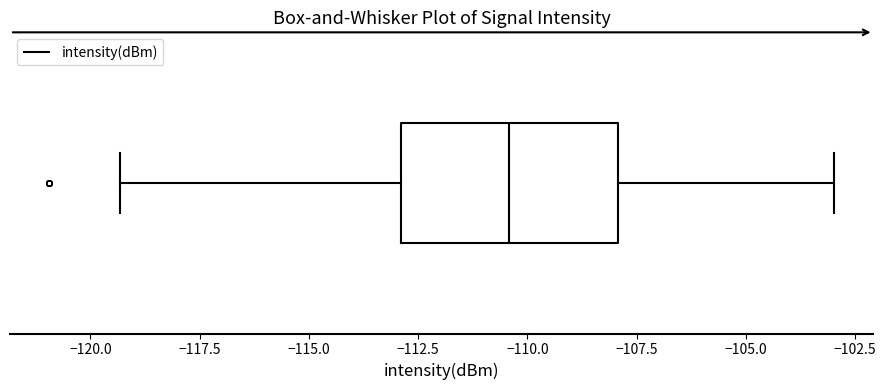

Read this box plot against the x-axis: the position of the median line, the range covered by the box, and the ends of both whiskers. The values are not printed on the chart, so give them approximately, as read against the axis.

median -110.5, box -113.0 to -108.0, whiskers -119.5 to -103.0